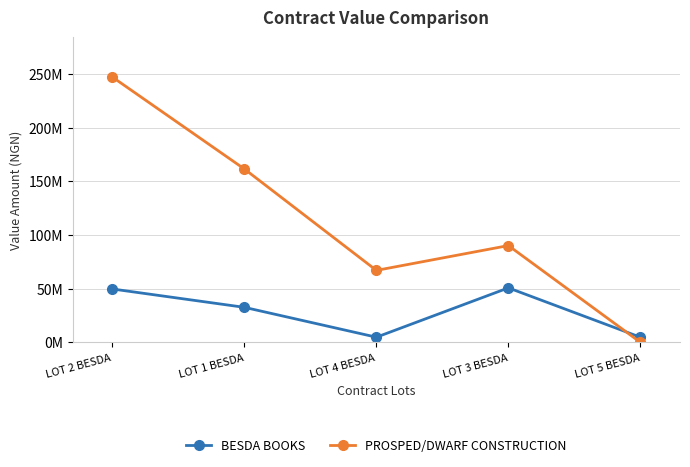

Where is the first local maximum for BESDA BOOKS?

LOT 3 BESDA